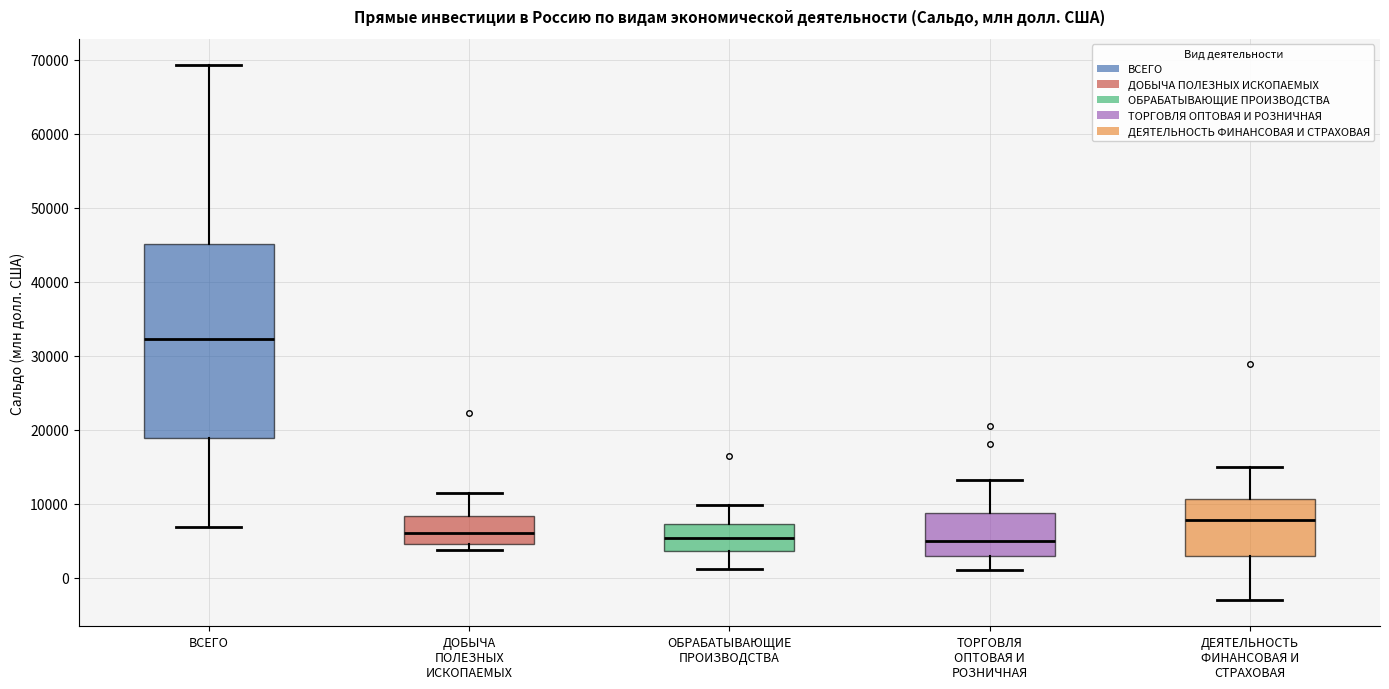

Which box's median line is the highest?

ВСЕГО